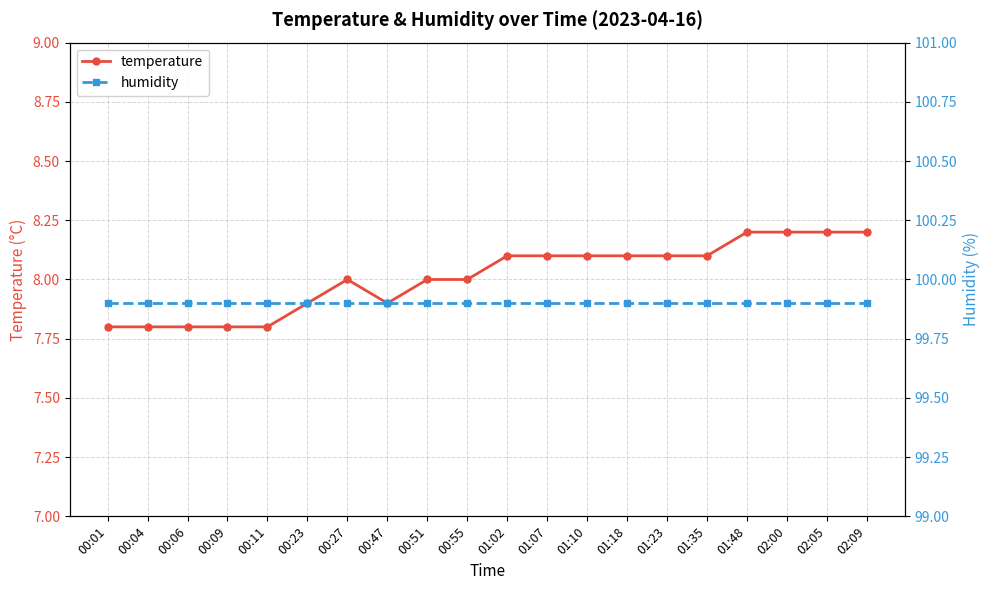

Is it true that humidity equals 99.9 at 01:23?

True